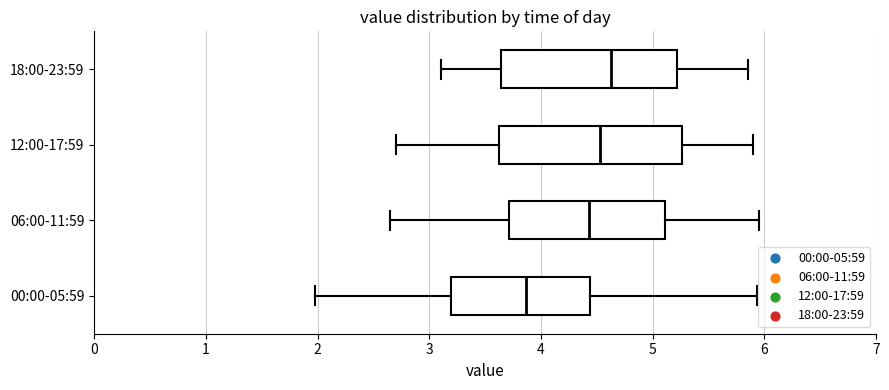

Reading bottom to top, transcribe this box plot: for each box, give where its median line is, the range the box spans, and where its two whiskers end, as read against the x-axis. The values are not printed on the chart, so give them approximately, as read against the axis.

00:00-05:59: median 3.9, box 3.2 to 4.4, whiskers 2.0 to 5.9
06:00-11:59: median 4.4, box 3.7 to 5.1, whiskers 2.7 to 6.0
12:00-17:59: median 4.5, box 3.6 to 5.3, whiskers 2.7 to 5.9
18:00-23:59: median 4.6, box 3.6 to 5.2, whiskers 3.1 to 5.9